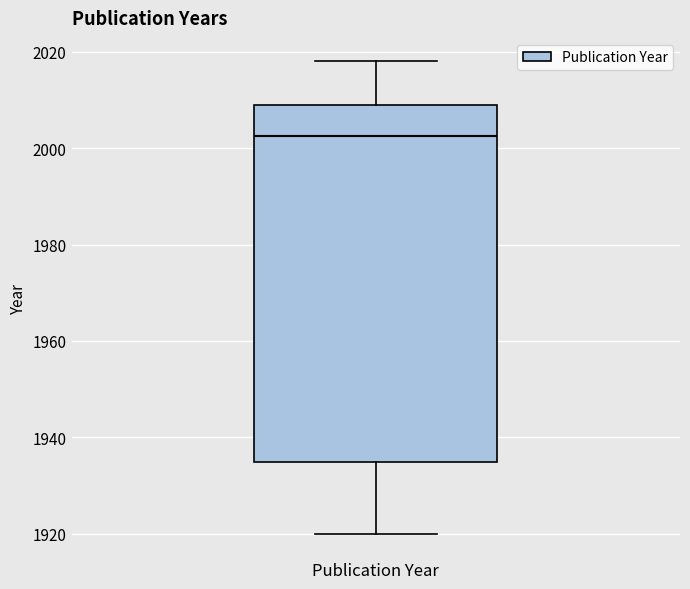

Transcribe this box plot: give where the median line is, the range the box spans, and where the two whiskers end, as read against the y-axis. The values are not printed on the chart, so give them approximately, as read against the axis.

median 2002, box 1934 to 2010, whiskers 1920 to 2018